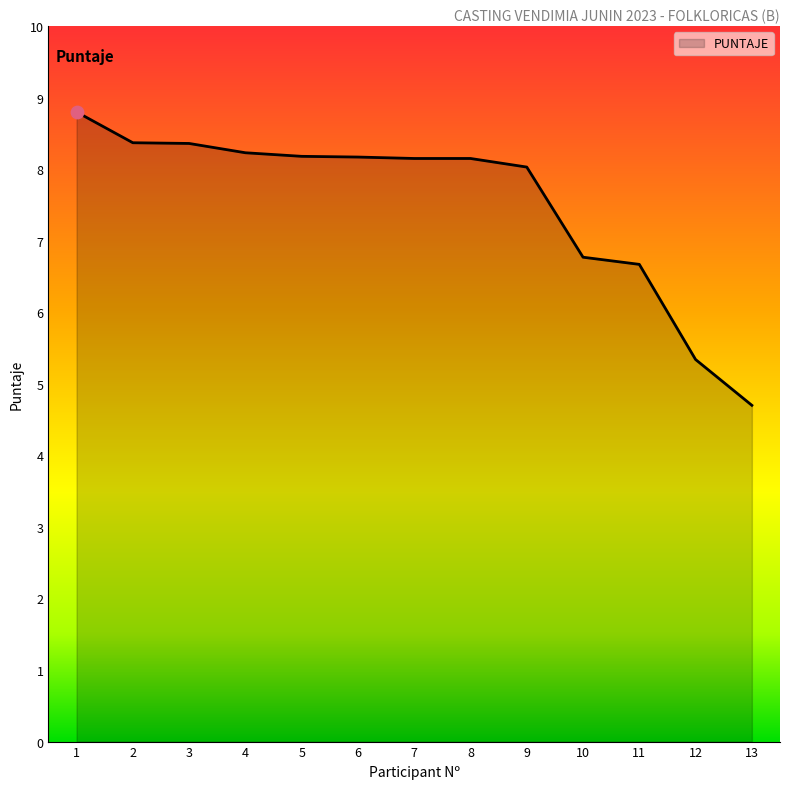

Between 13 and 6, which is larger?

6